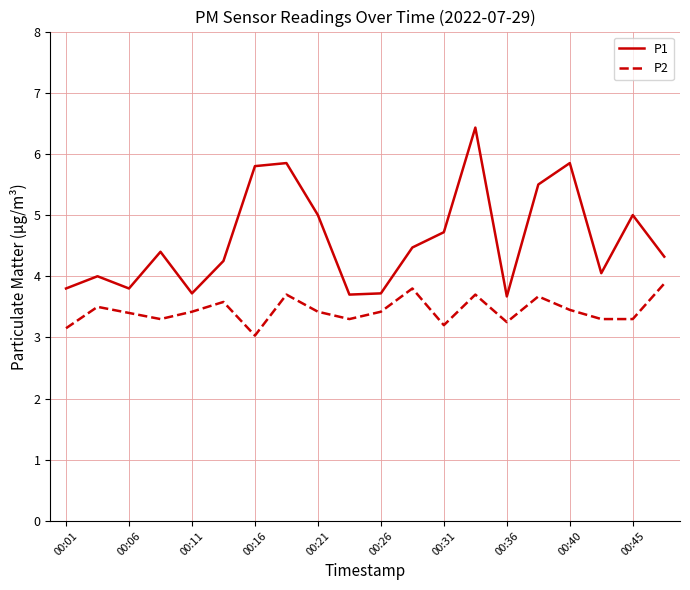

What are all the series names shown in the legend?

P1, P2